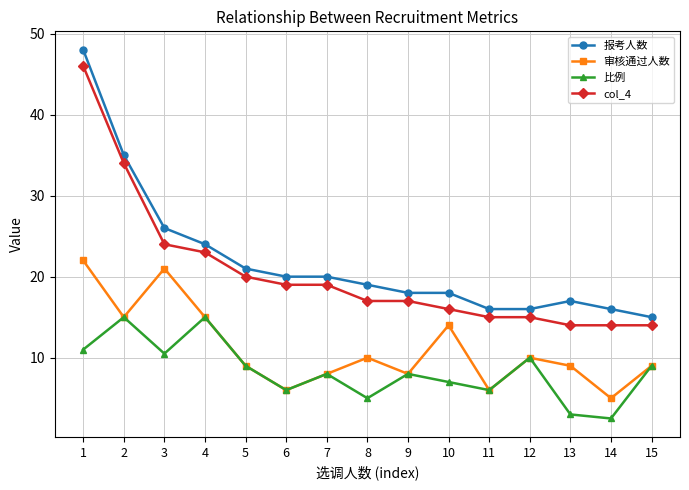

At how many categories does at least one series exceed 37?

1